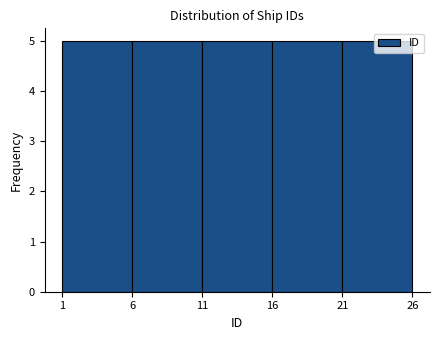

Reading left to right, list every bar in this chart as the range it spans on the x-axis followed by its height. The values are not printed on the chart, so give them approximately, as read against the axis.

1 to 6: 5
6 to 11: 5
11 to 16: 5
16 to 21: 5
21 to 26: 5